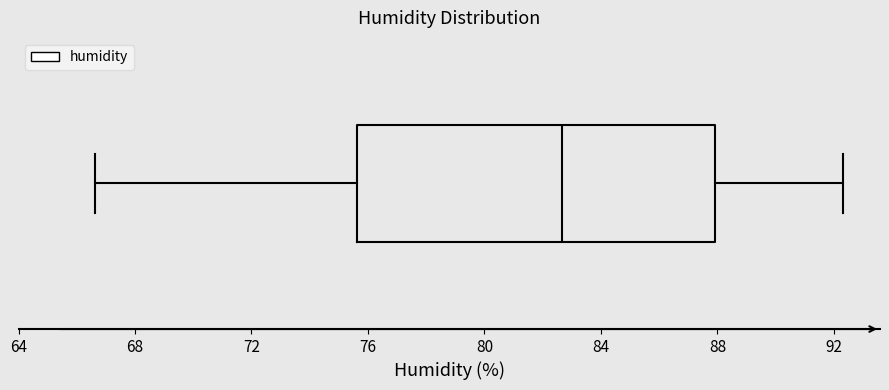

Where does the left whisker of the box end on the x-axis? The values are not printed on the chart, so give them approximately, as read against the axis.

66.5